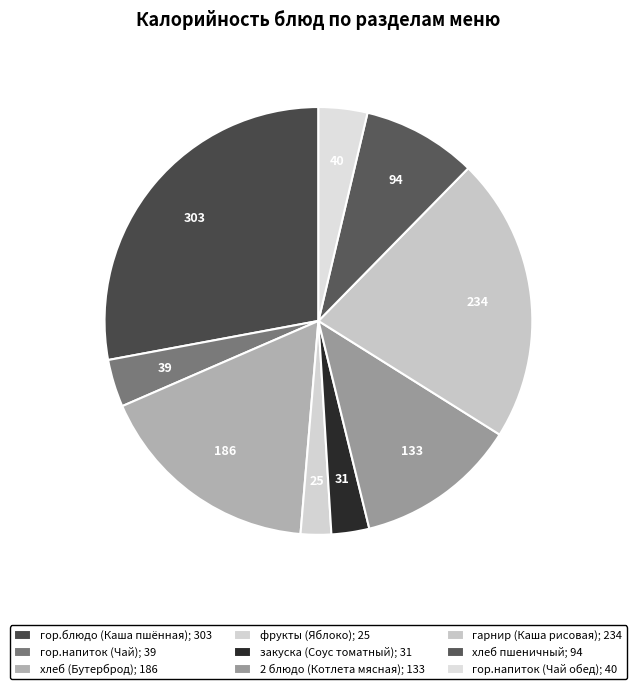

Which slice is the smallest?

фрукты (Яблоко)